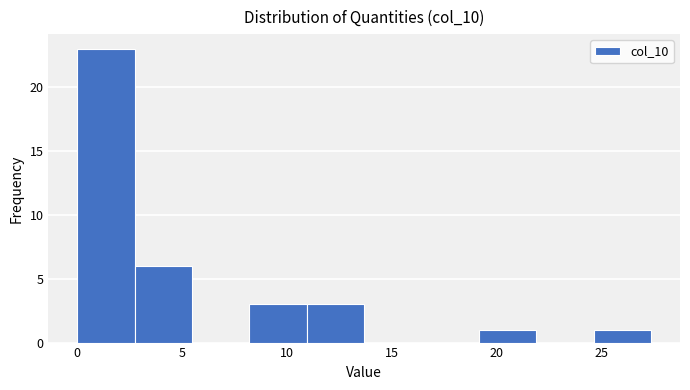

Over which range of the x-axis is the bar tallest?

0.0 to 2.5